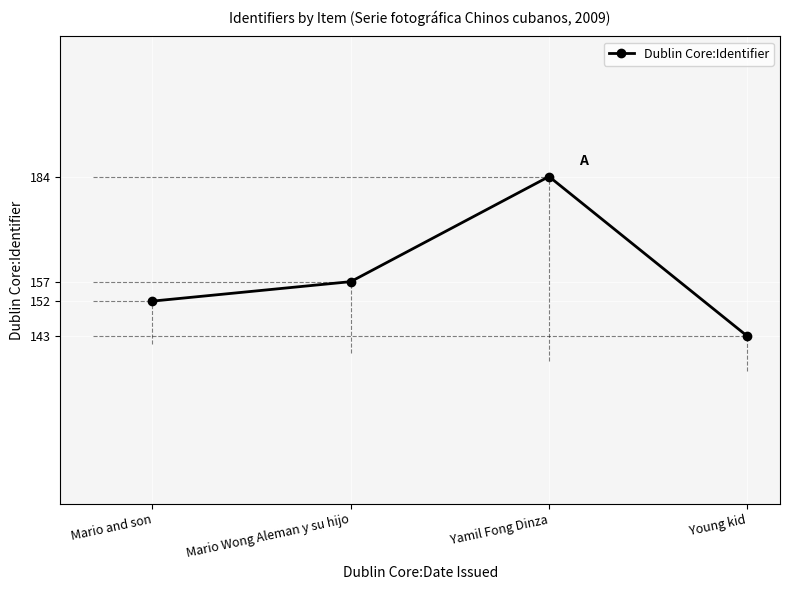

What is the value of the 3rd point from the left?

184